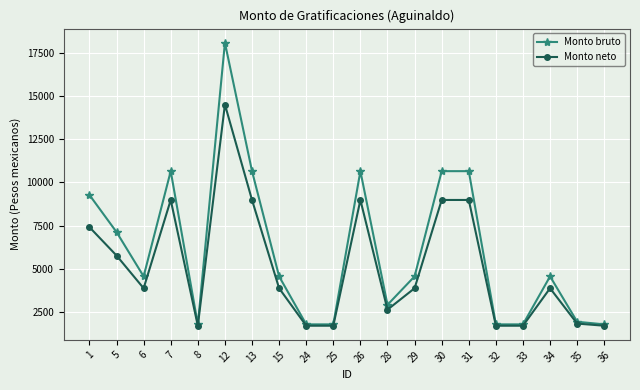

At which category does Monto bruto reach its first local peak?

7